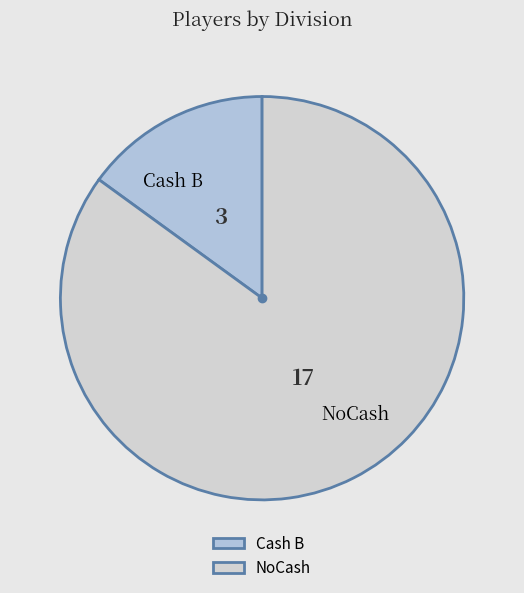

Approximately how many times larger is the value at NoCash compared to Cash B?

5.7